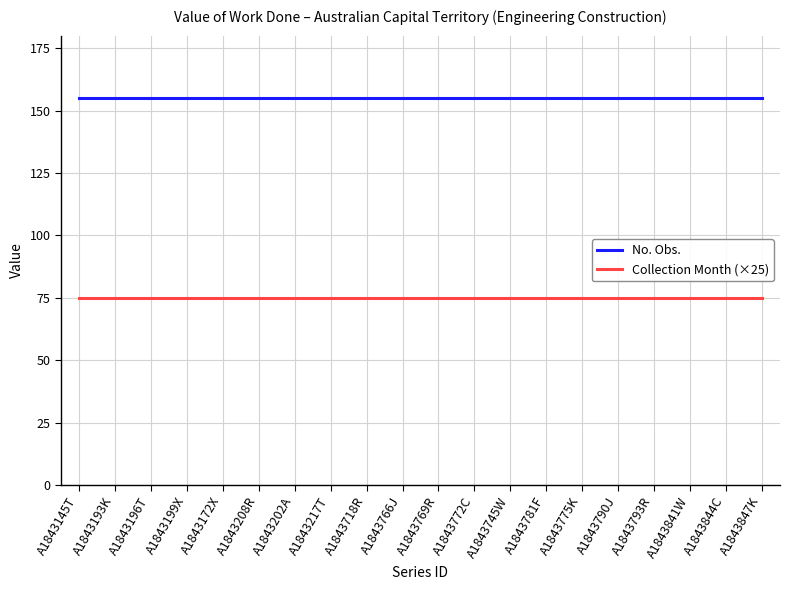

What is the spread (max minus min) of values at A1843844C?

80